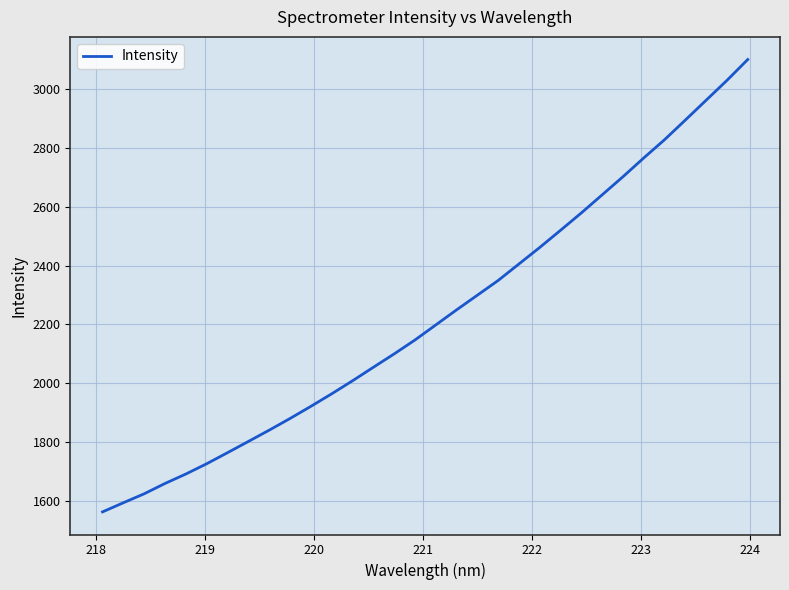

True or false: the data has more than 1 interior local peaks.

False